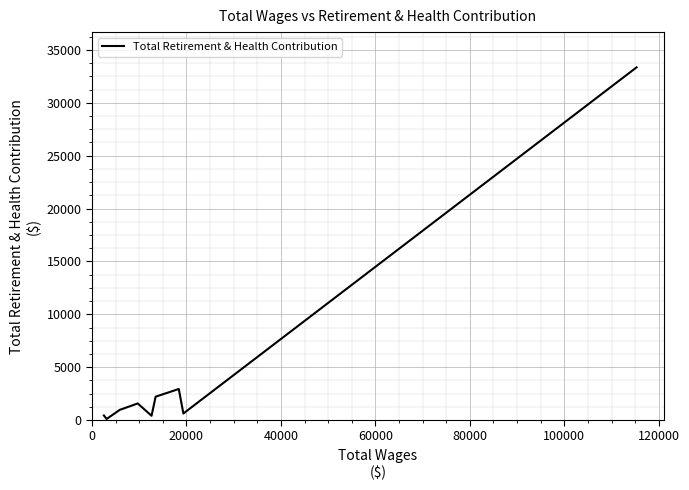

What is the difference between the maximum and minimum values?

33250